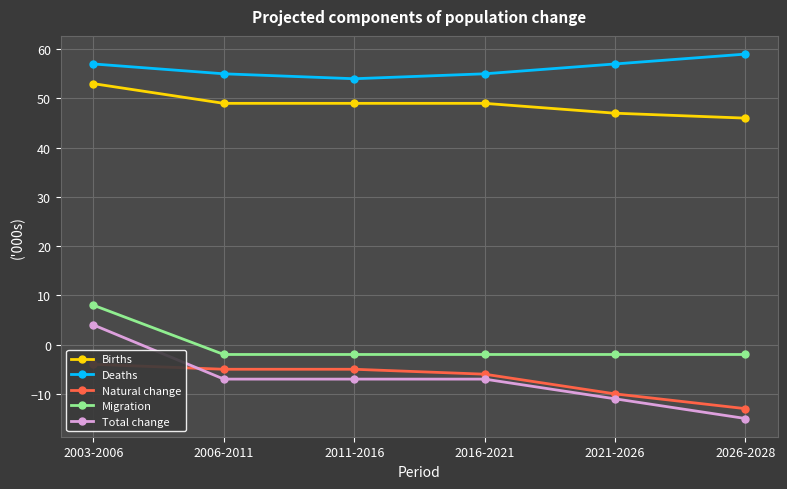

What is the sum of all Migration values?

-2